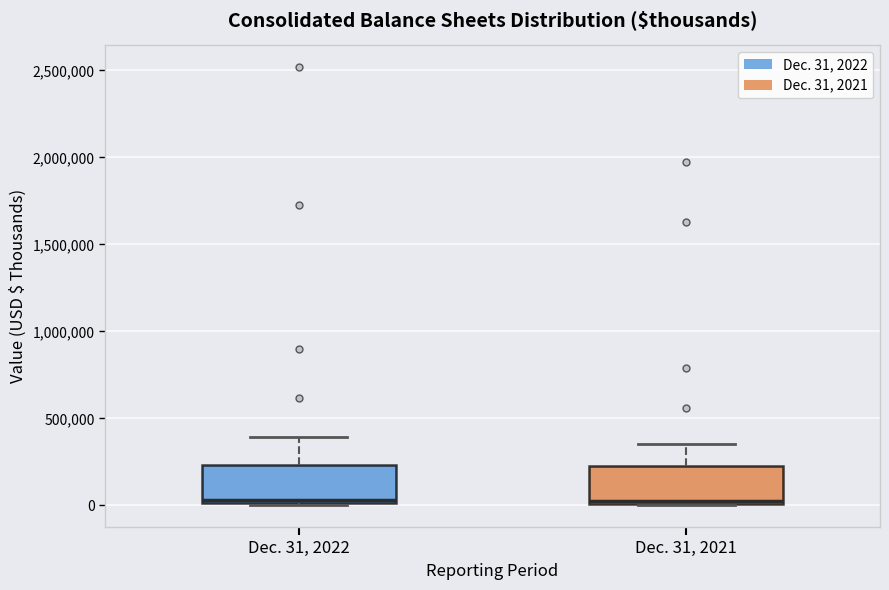

Where is the lower edge of the box for Dec. 31, 2021 on the y-axis? The values are not printed on the chart, so give them approximately, as read against the axis.

0